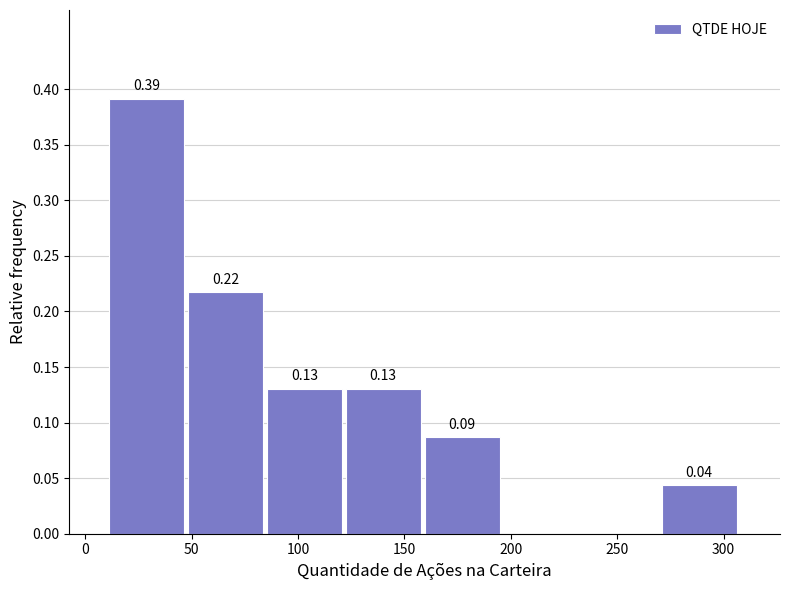

Over which range of the x-axis is the bar tallest?

10 to 50